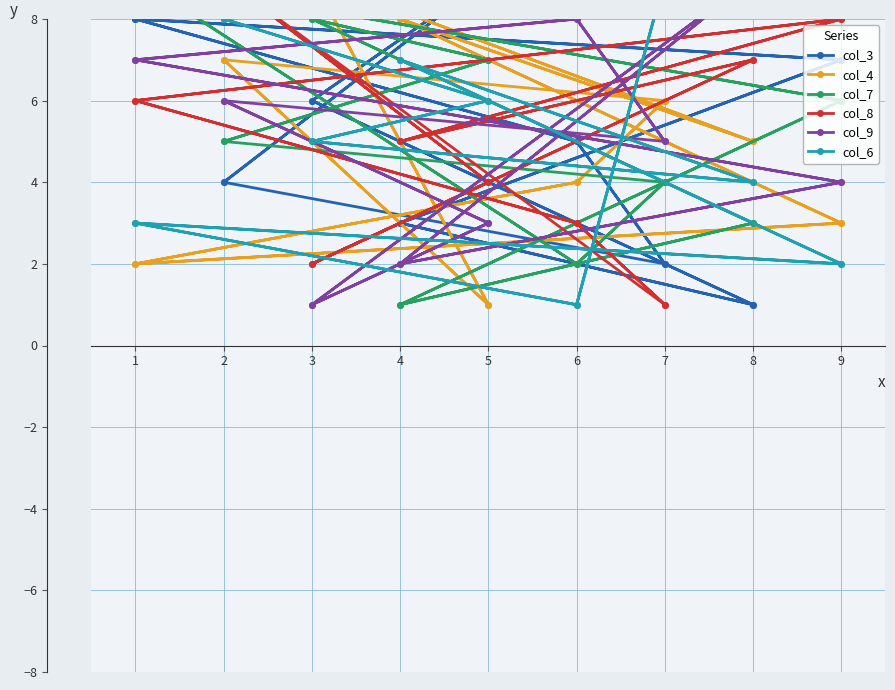

How many data points does each series have?

18